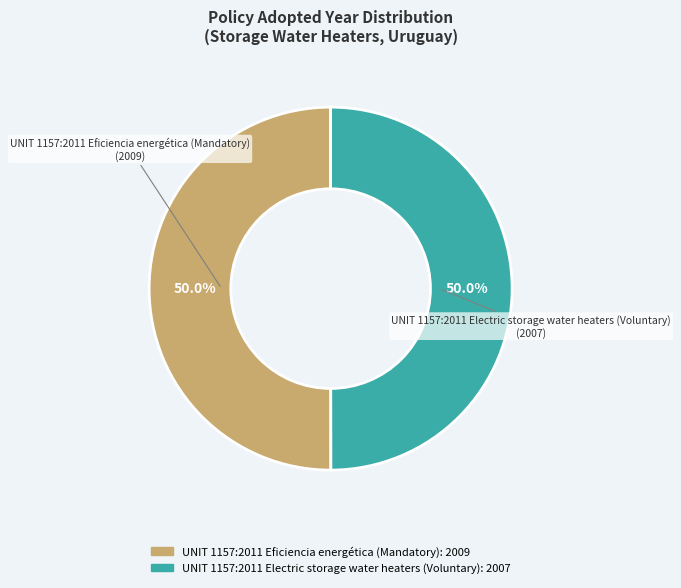

What is the ratio of the value at UNIT 1157:2011 Eficiencia energética (Mandatory) to the value at UNIT 1157:2011 Electric storage water heaters (Voluntary)?

1.0